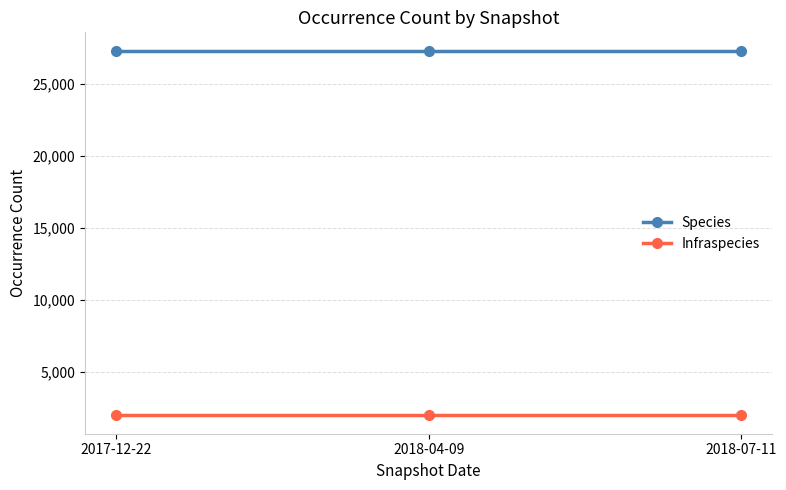

Which series has the largest total across all categories?

Species